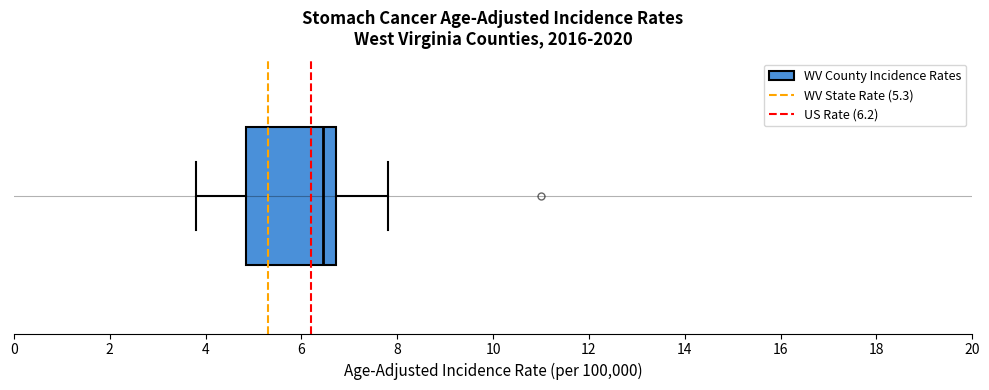

Where is the right edge of the box on the x-axis? The values are not printed on the chart, so give them approximately, as read against the axis.

6.8